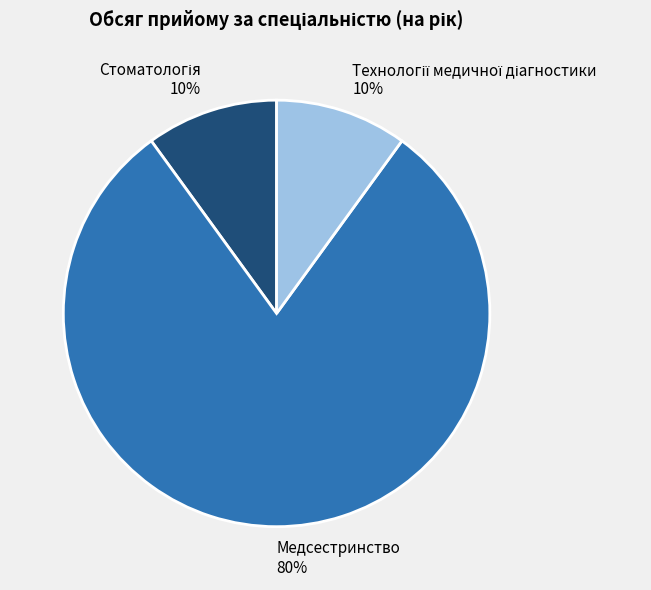

True or false: Медсестринство accounts for 89% of the total.

False